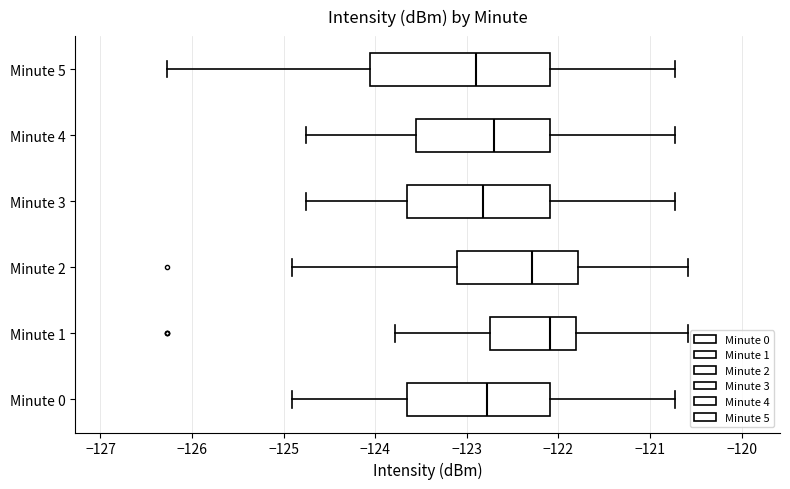

Where does the median line of the box for Minute 1 sit on the x-axis? The values are not printed on the chart, so give them approximately, as read against the axis.

-122.1